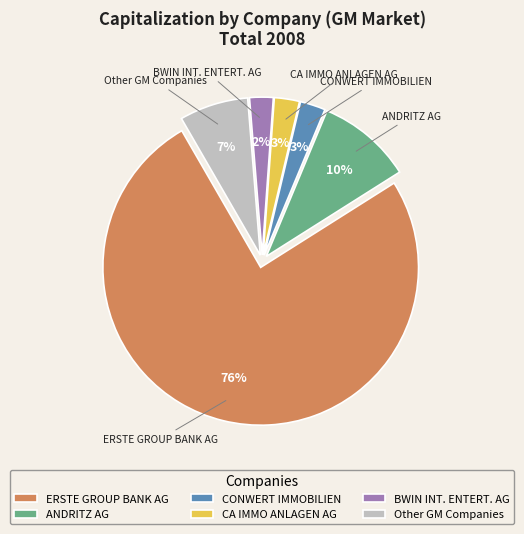

How many segments does this pie chart have?

6